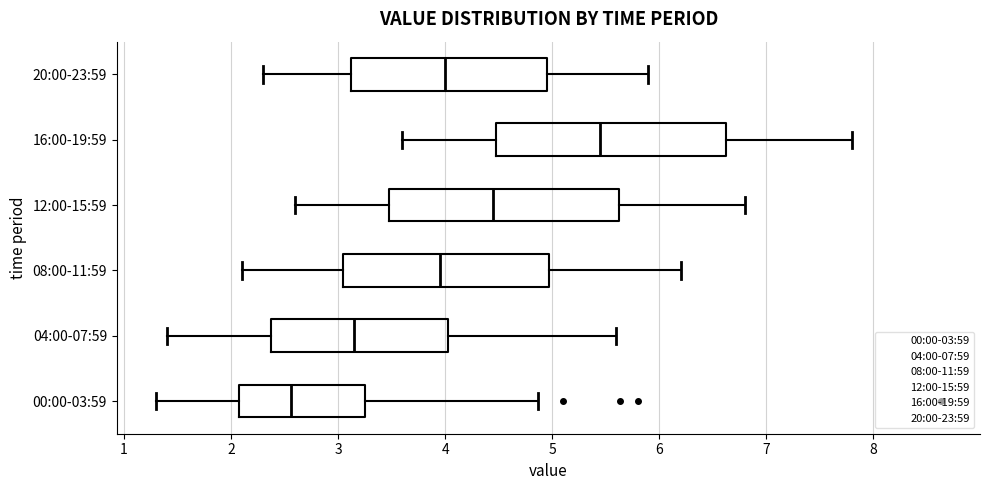

Which box has the furthest to the right median line?

16:00-19:59